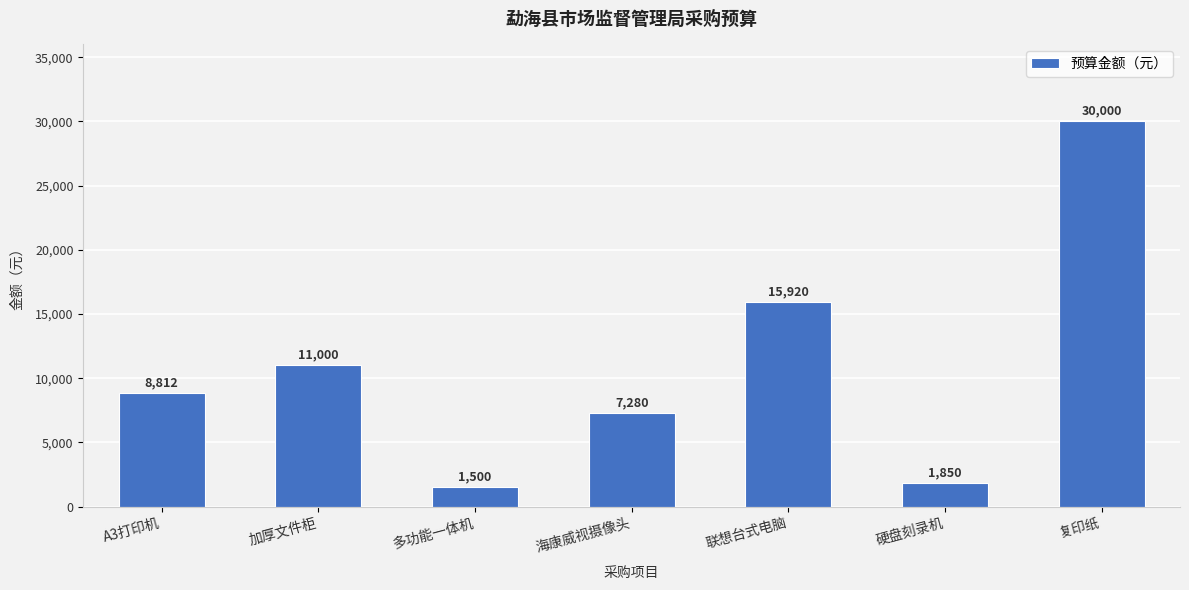

Does the chart contain stacked bars?

No